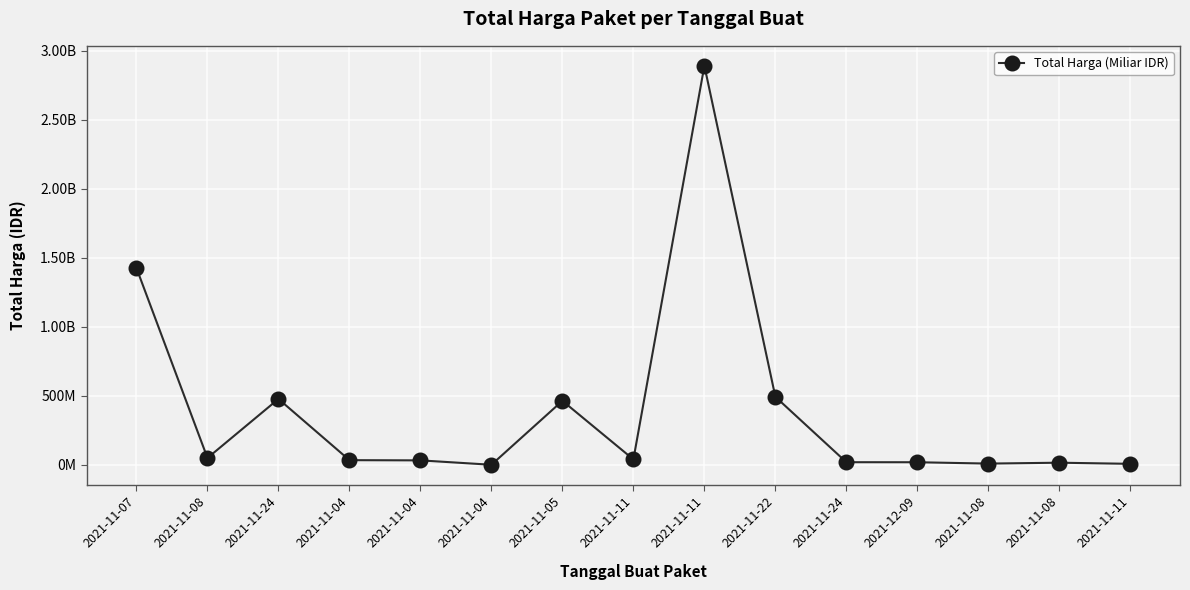

What is the ratio of the value at 2021-11-24 to the value at 2021-11-04?

33.2